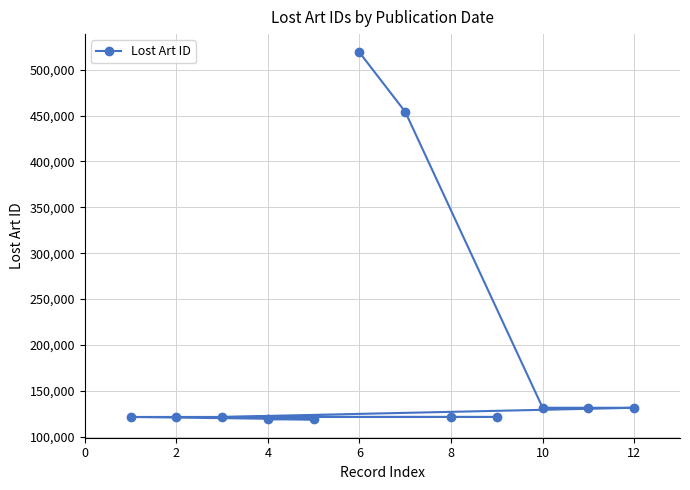

Which has a higher value, 6 or 12?

6